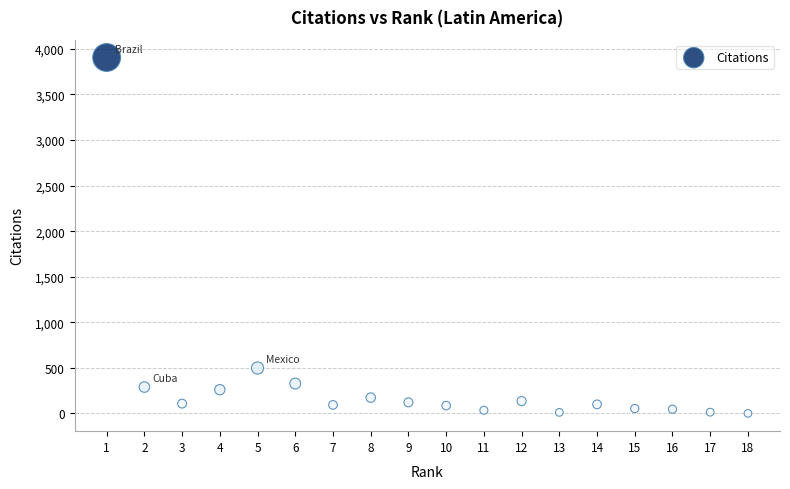

What Y value in the scatter plot is closest to 1953?

498